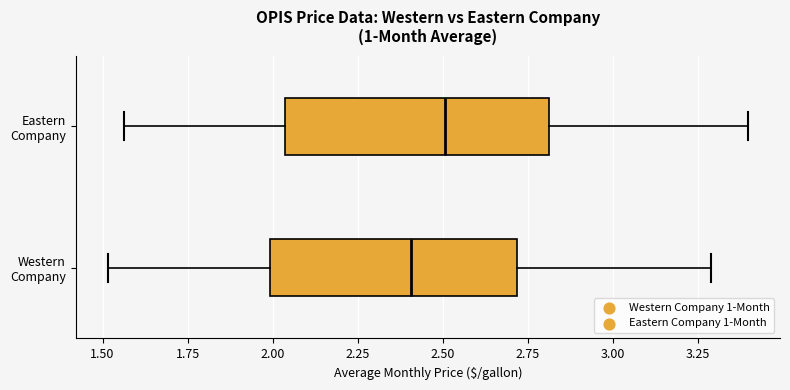

Which box has the furthest to the right median line?

Eastern Company